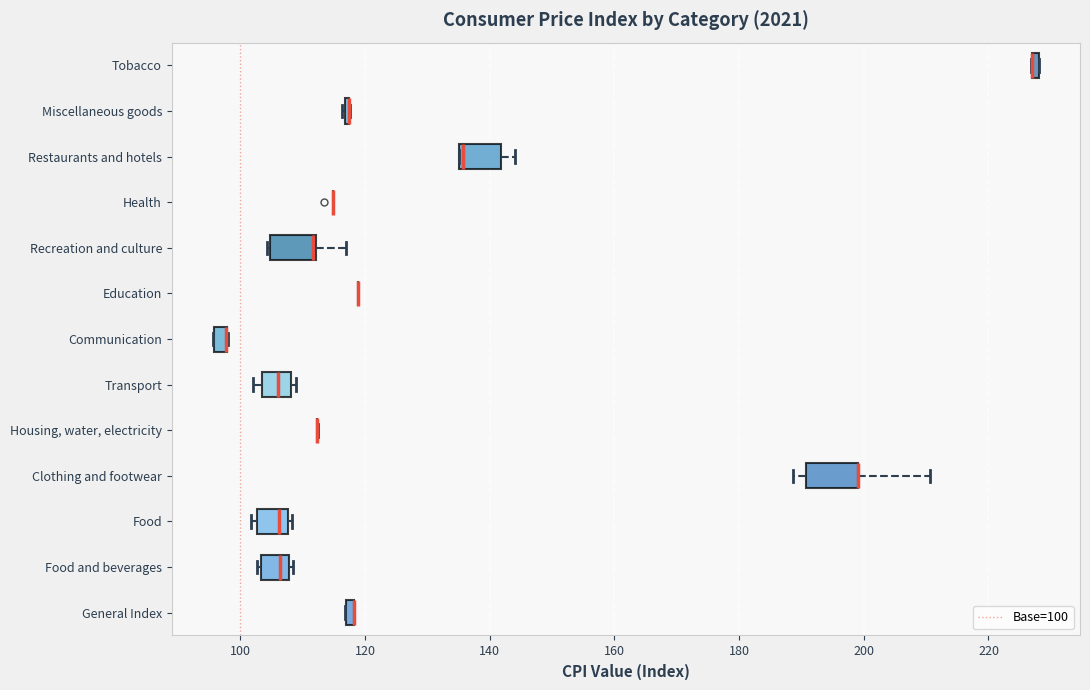

Where is the left edge of the box for General Index on the x-axis? The values are not printed on the chart, so give them approximately, as read against the axis.

116